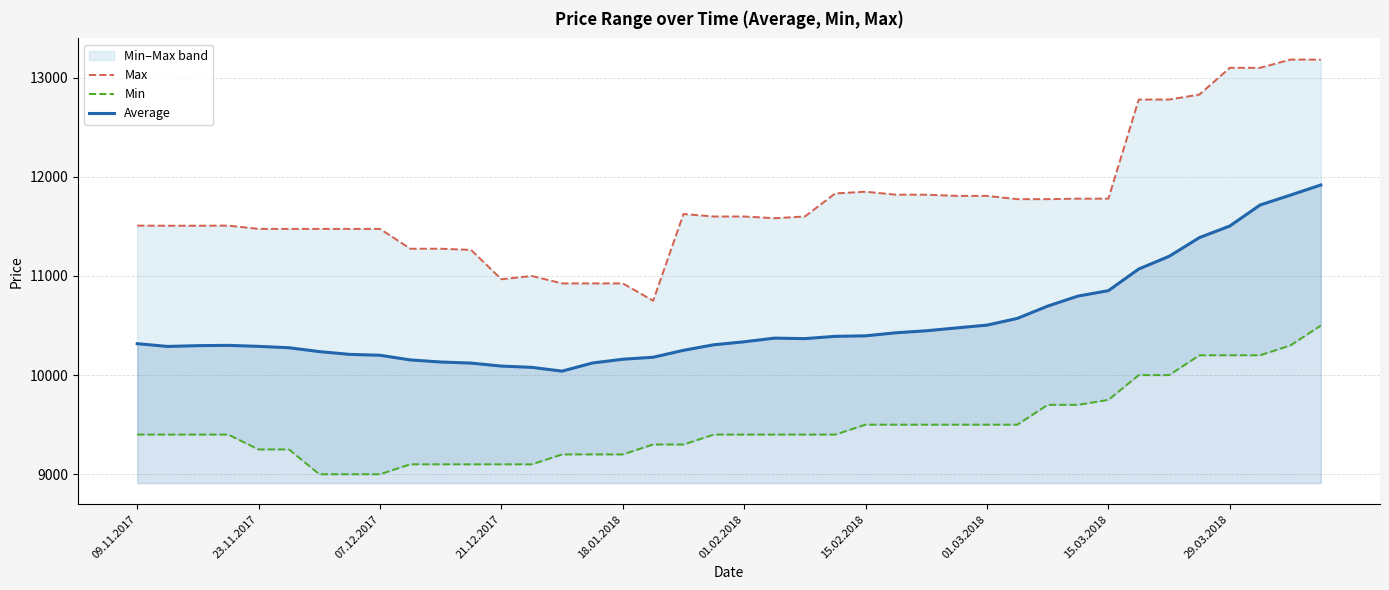

What is the difference between the second highest and minimum values in the Min series?

1300